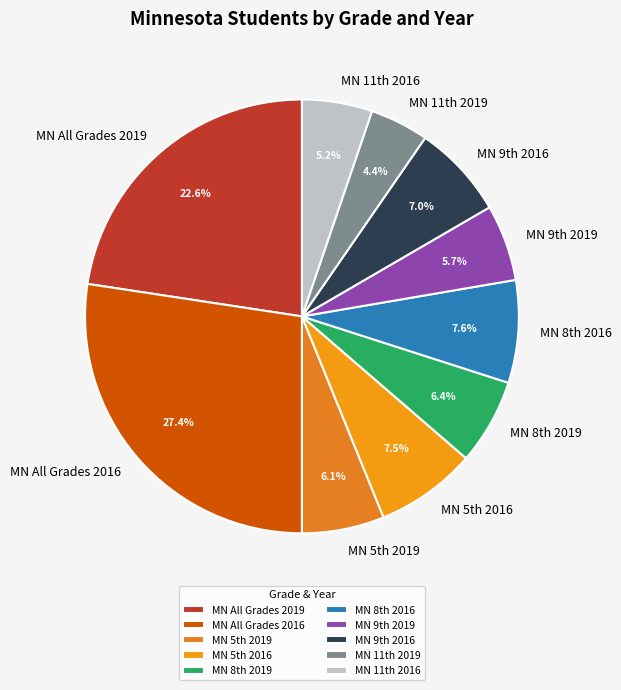

Is there any slice that represents more than half of the pie?

No